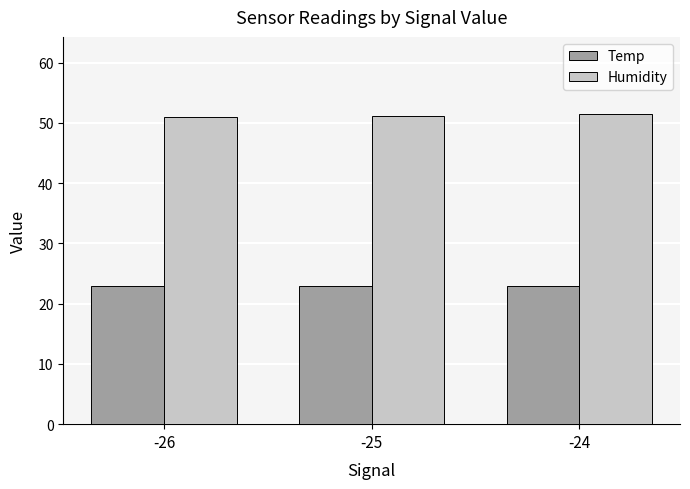

What is the difference between the highest and lowest values at -25?

28.2